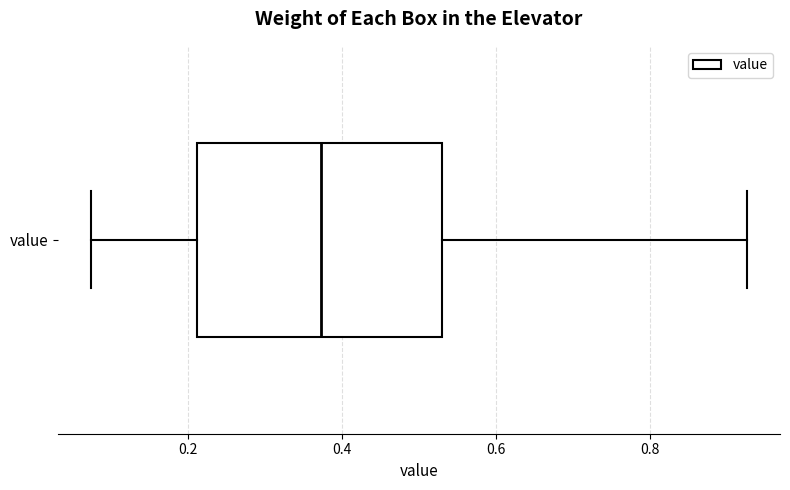

Read this box plot against the x-axis: the position of the median line, the range covered by the box, and the ends of both whiskers. The values are not printed on the chart, so give them approximately, as read against the axis.

median 0.38, box 0.22 to 0.54, whiskers 0.08 to 0.92